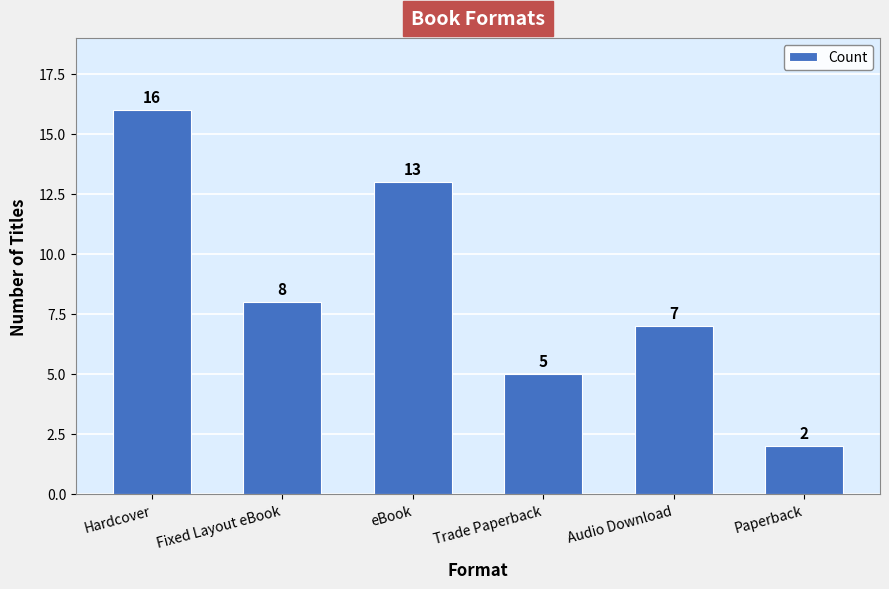

Is it true that the value at Trade Paperback is 7?

False